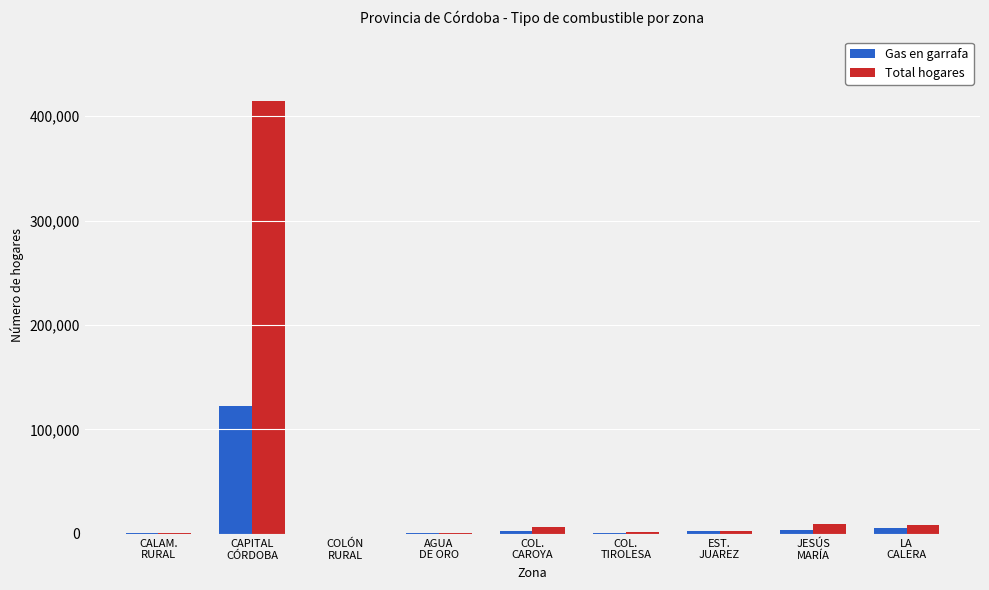

What is the maximum value for Total hogares?

414237